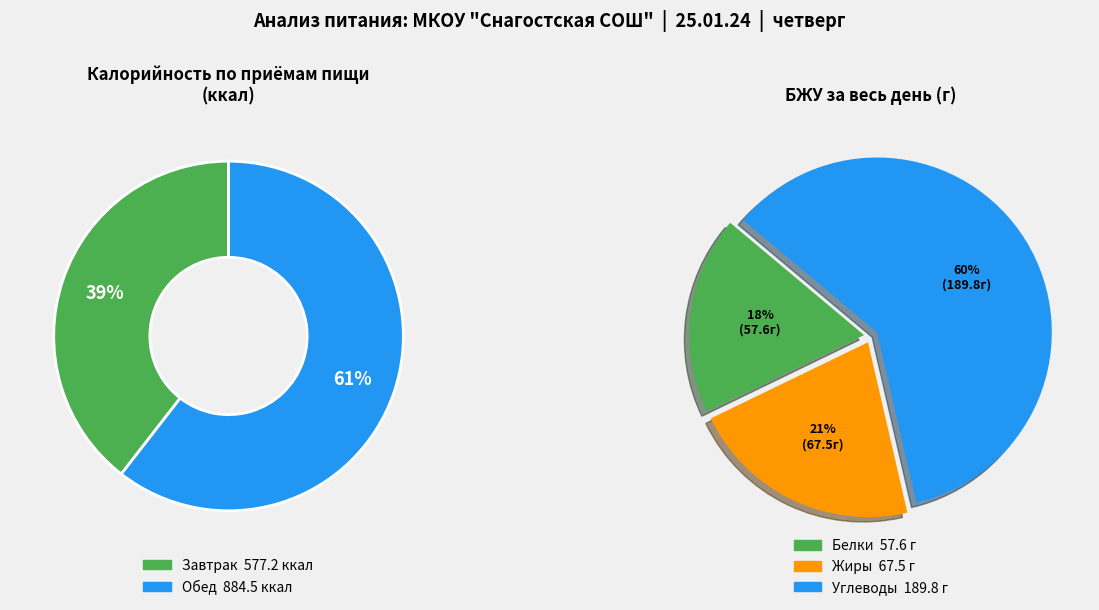

The Завтрак slice represents 50% of the pie. True or false?

False